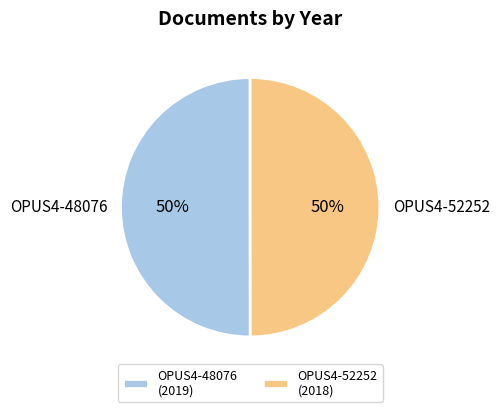

What percentage is the OPUS4-48076 slice, to the nearest percent?

50%